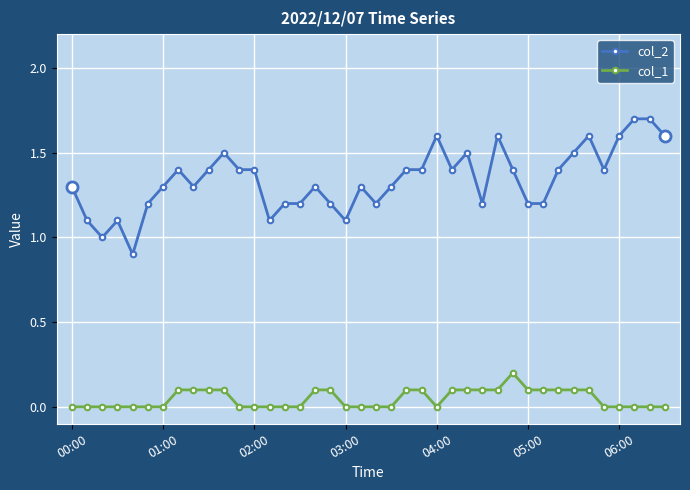

Reading left to right, extract all data points from this chart.

col_2: 1.3	1.1	1.0	1.1	0.9	1.2	1.3	1.4	1.3	1.4	1.5	1.4	1.4	1.1	1.2	1.2	1.3	1.2	1.1	1.3	1.2	1.3	1.4	1.4	1.6	1.4	1.5	1.2	1.6	1.4	1.2	1.2	1.4	1.5	1.6	1.4	1.6	1.7	1.7	1.6
col_1: 0.0	0.0	0.0	0.0	0.0	0.0	0.0	0.1	0.1	0.1	0.1	0.0	0.0	0.0	0.0	0.0	0.1	0.1	0.0	0.0	0.0	0.0	0.1	0.1	0.0	0.1	0.1	0.1	0.1	0.2	0.1	0.1	0.1	0.1	0.1	0.0	0.0	0.0	0.0	0.0